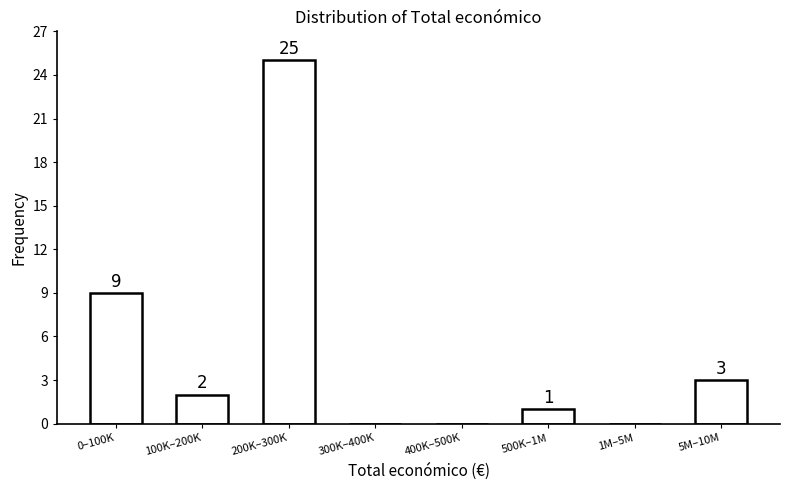

Reading left to right, what are all the values shown in this chart?

0–100K=9	100K–200K=2	200K–300K=25	300K–400K=0	400K–500K=0	500K–1M=1	1M–5M=0	5M–10M=3